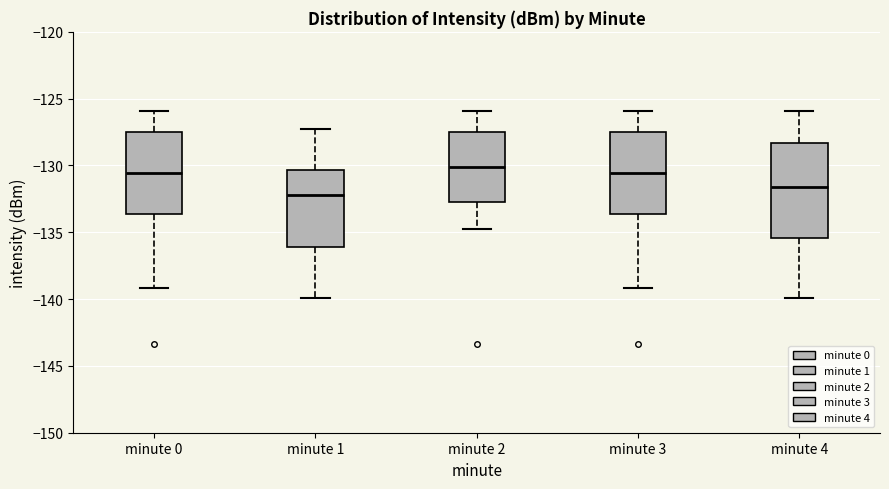

Where is the upper edge of the box for minute 0 on the y-axis? The values are not printed on the chart, so give them approximately, as read against the axis.

-127.5